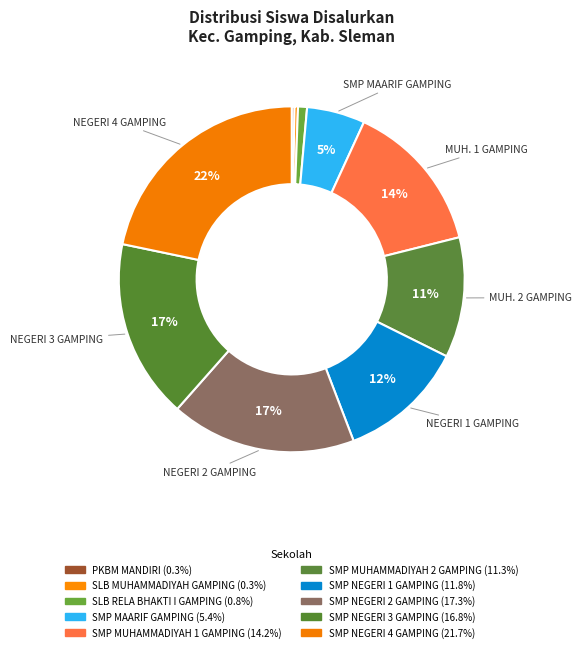

How much of the chart is everything except SMP MUHAMMADIYAH 2 GAMPING?

88.7%